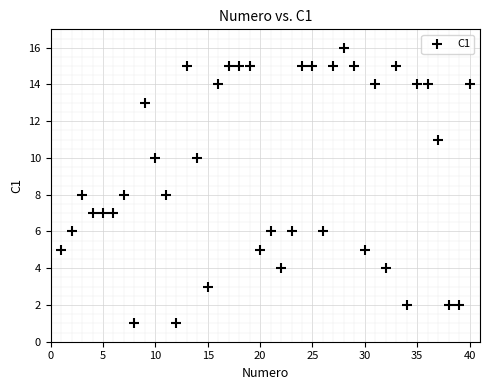

What is the range of Y values (max minus min)?

15